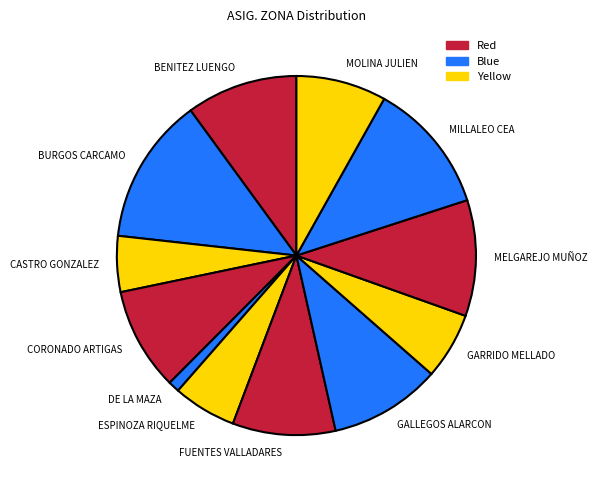

Is the sum of BENITEZ LUENGO and CORONADO ARTIGAS greater than half?

No